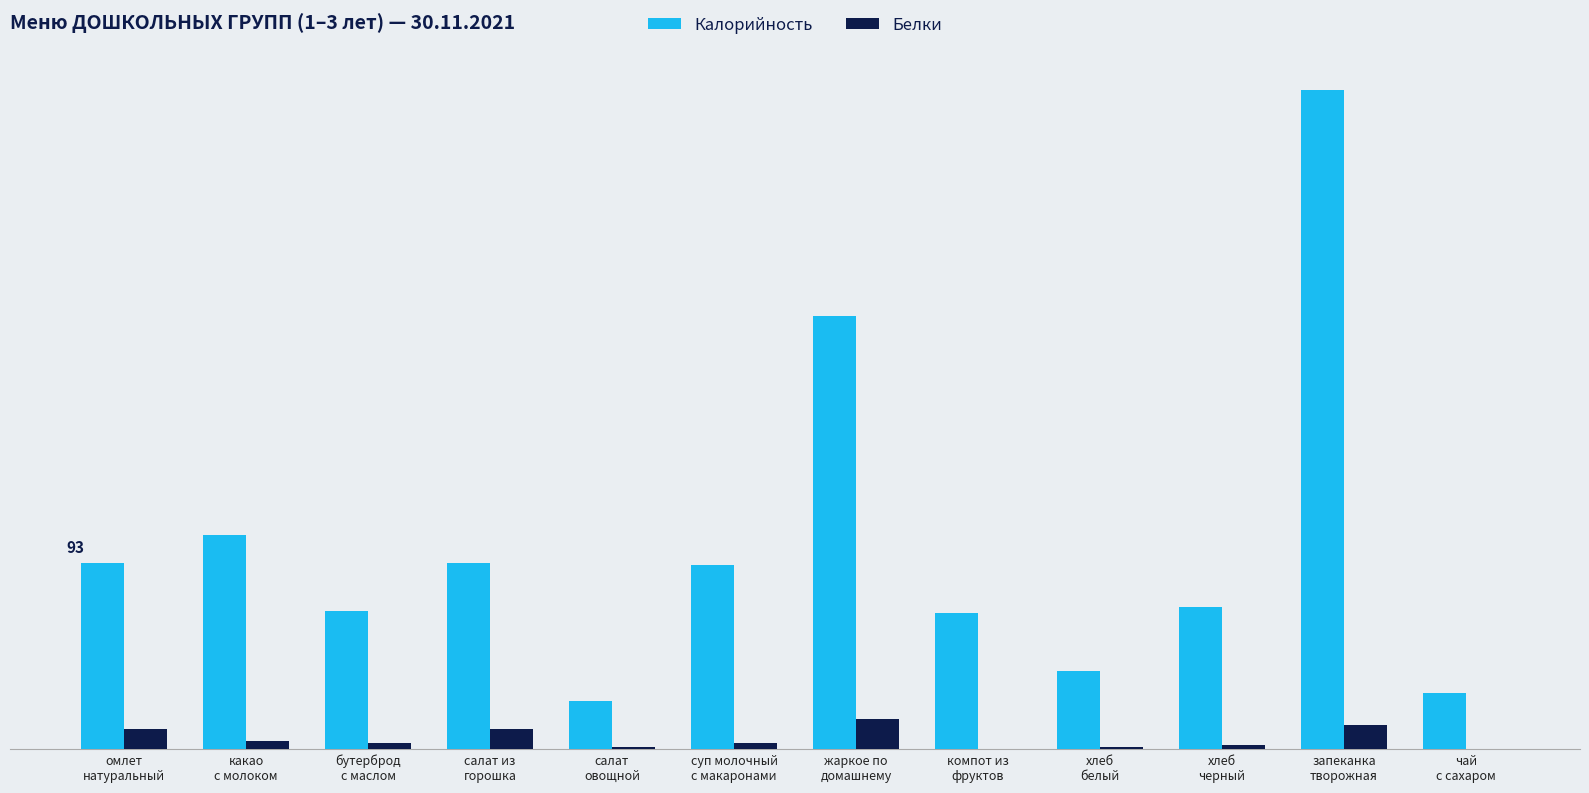

Are the bars grouped side by side (vs. stacked)?

Yes